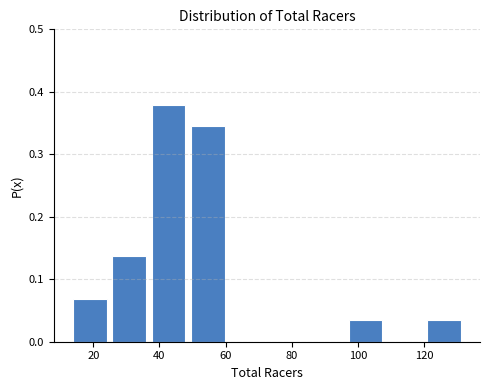

Reading left to right, list every bar in this chart as the range it spans on the x-axis followed by its height. Neither the bar edges nor the heights are printed on the chart, so give them approximately, as read against the axes.

14 to 24: 0.07
24 to 36: 0.14
36 to 48: 0.38
48 to 60: 0.34
60 to 72: 0
72 to 84: 0
84 to 96: 0
96 to 108: 0.03
108 to 120: 0
120 to 132: 0.03